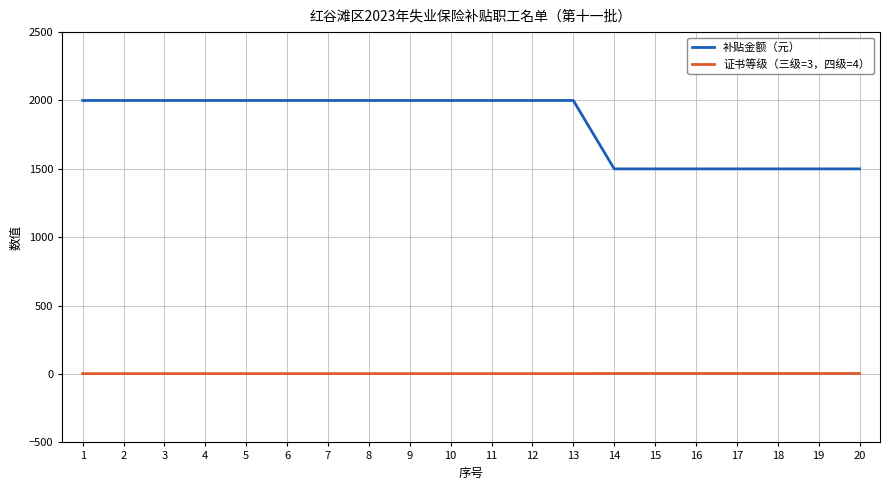

Rank the series by their maximum value, from lowest to highest.

证书等级（三级=3，四级=4）, 补贴金额（元）